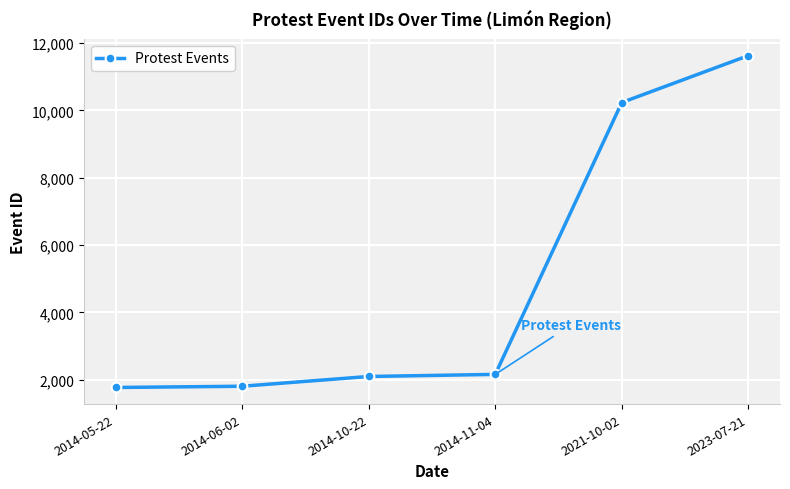

Approximately how many times larger is the value at 2023-07-21 compared to 2014-06-02?

6.4